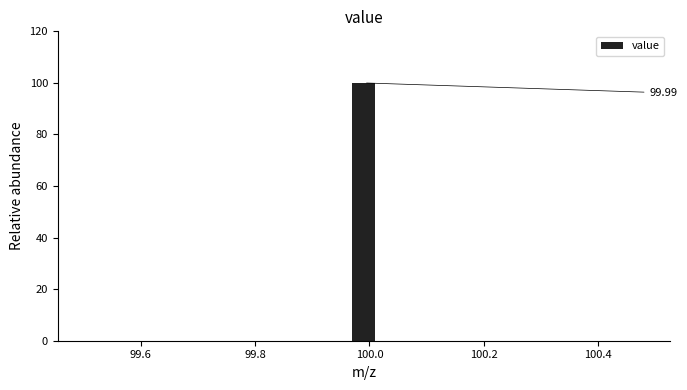

Around what value on the x-axis is the tallest bar? Give the approximate position of its centre, as read against the axis.

100.00